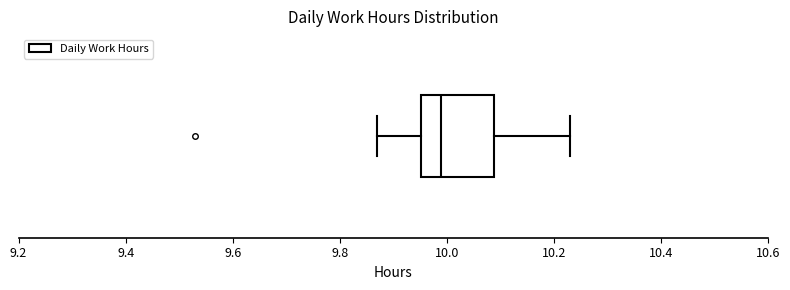

Read this box plot against the x-axis: the position of the median line, the range covered by the box, and the ends of both whiskers. The values are not printed on the chart, so give them approximately, as read against the axis.

median 10.00, box 9.96 to 10.08, whiskers 9.88 to 10.24